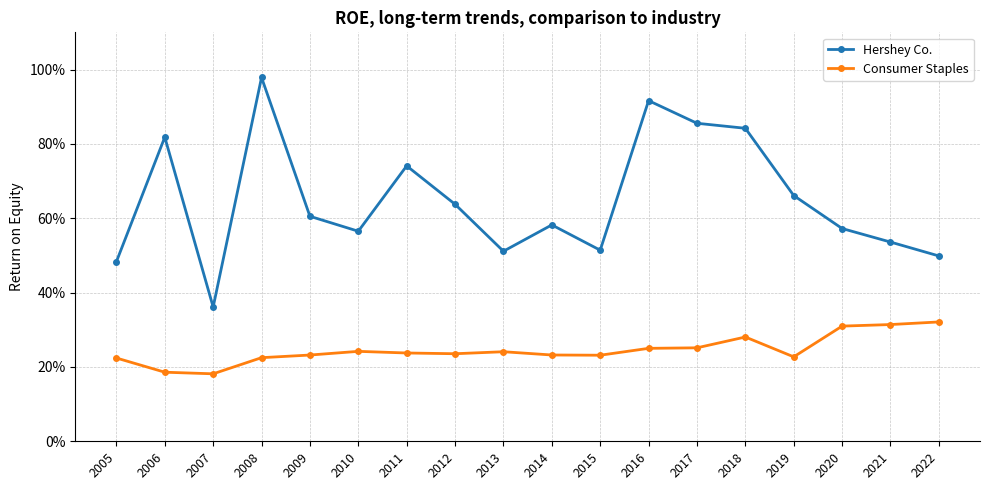

Is this an area chart (filled region under the line)?

No